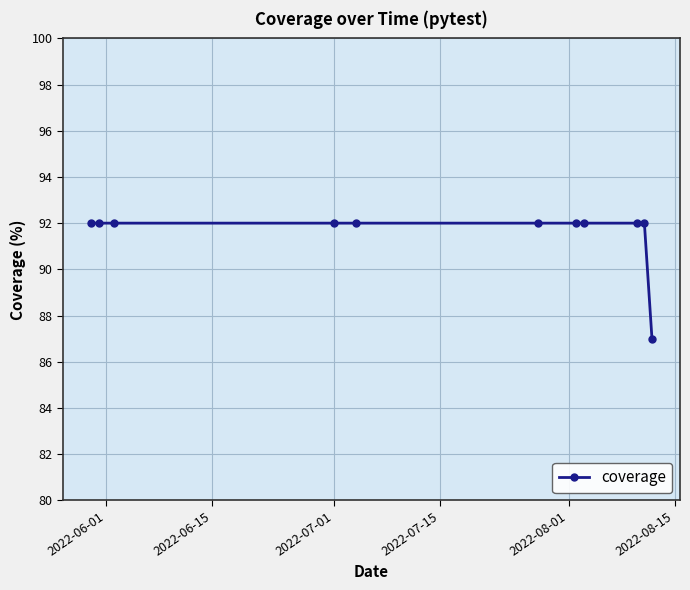

Does the chart have visible grid lines?

Yes